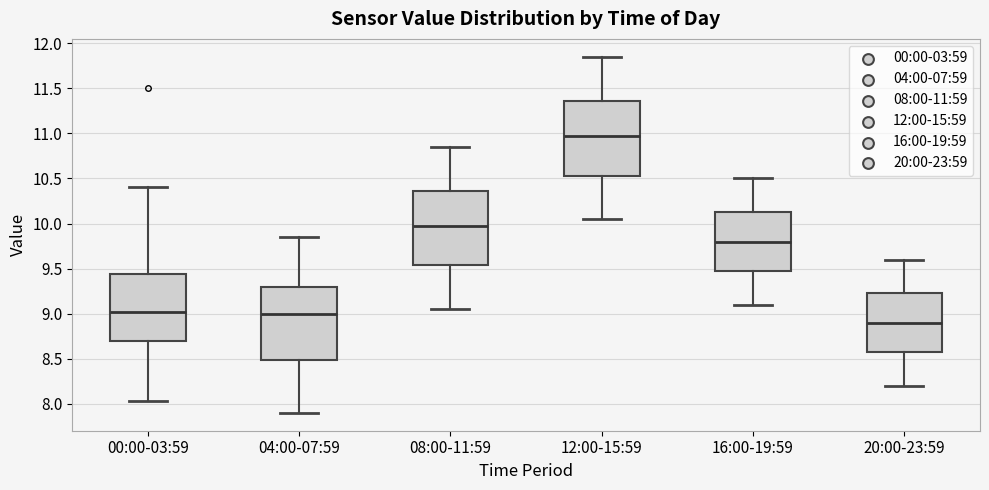

Reading left to right, read every box against the y-axis: the position of its median line, the range the box covers, and the ends of its whiskers. The values are not printed on the chart, so give them approximately, as read against the axis.

00:00-03:59: median 9.00, box 8.70 to 9.45, whiskers 8.05 to 10.40
04:00-07:59: median 9.00, box 8.50 to 9.30, whiskers 7.90 to 9.85
08:00-11:59: median 10.00, box 9.55 to 10.35, whiskers 9.05 to 10.85
12:00-15:59: median 11.00, box 10.55 to 11.35, whiskers 10.05 to 11.85
16:00-19:59: median 9.80, box 9.50 to 10.15, whiskers 9.10 to 10.50
20:00-23:59: median 8.90, box 8.60 to 9.25, whiskers 8.20 to 9.60